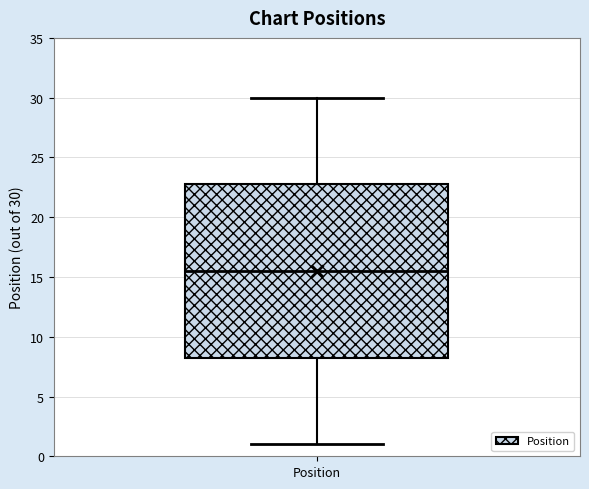

Where does the median line of the box for Position sit on the y-axis? The values are not printed on the chart, so give them approximately, as read against the axis.

15.5